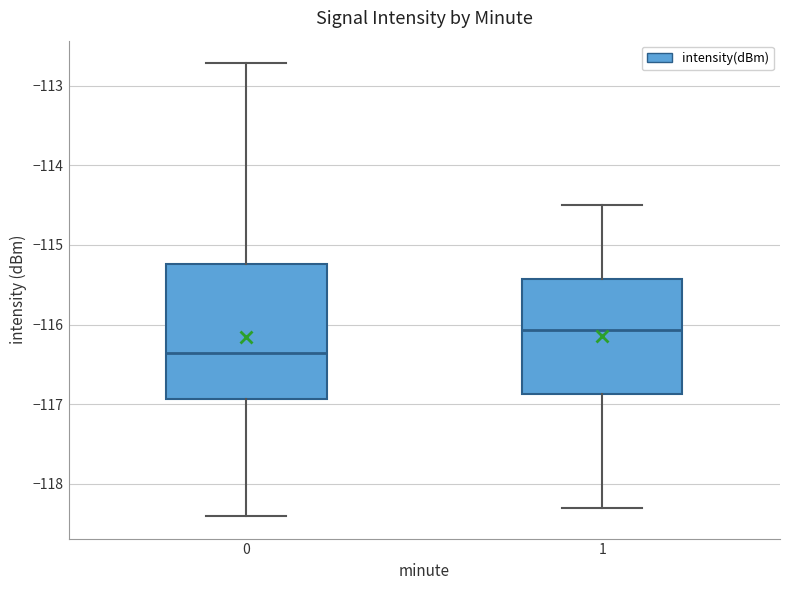

Comparing the boxes themselves (not the whiskers), which one is the tallest?

0